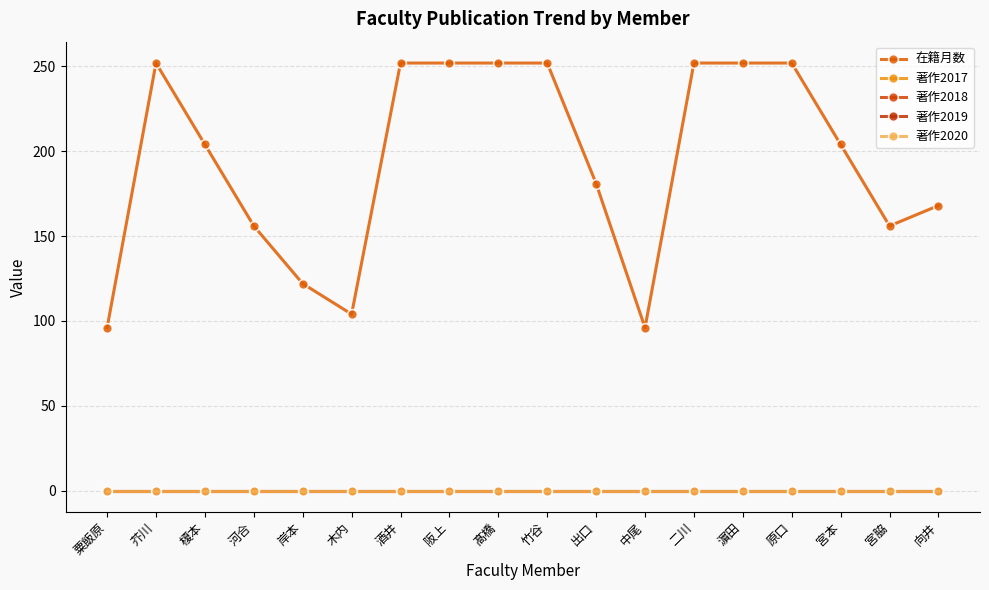

Is it true that 在籍月数 equals 100 at 髙橋?

False